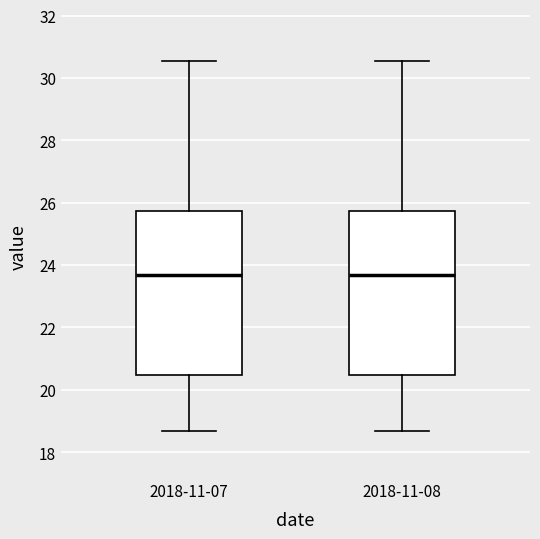

Reading left to right, transcribe this box plot: for each box, give where its median line is, the range the box spans, and where its two whiskers end, as read against the y-axis. The values are not printed on the chart, so give them approximately, as read against the axis.

2018-11-07: median 23.6, box 20.4 to 25.8, whiskers 18.6 to 30.6
2018-11-08: median 23.6, box 20.4 to 25.8, whiskers 18.6 to 30.6